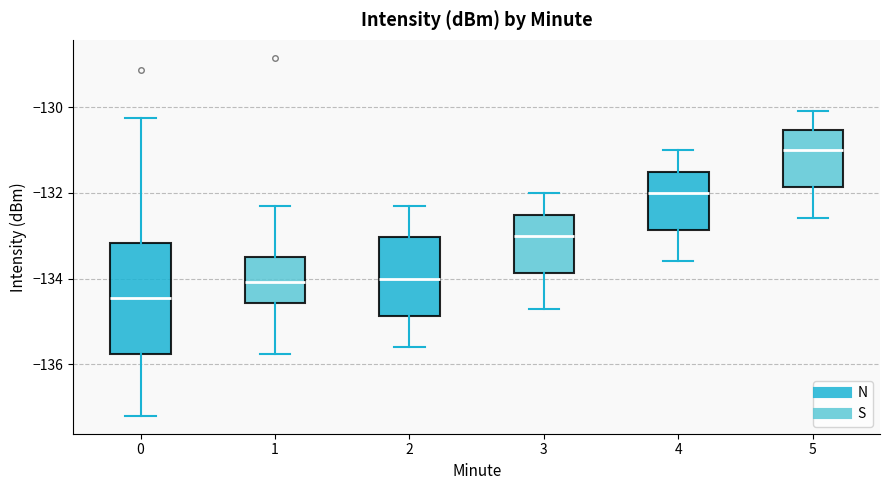

Which box is the tallest, from its lower edge to its upper edge?

0